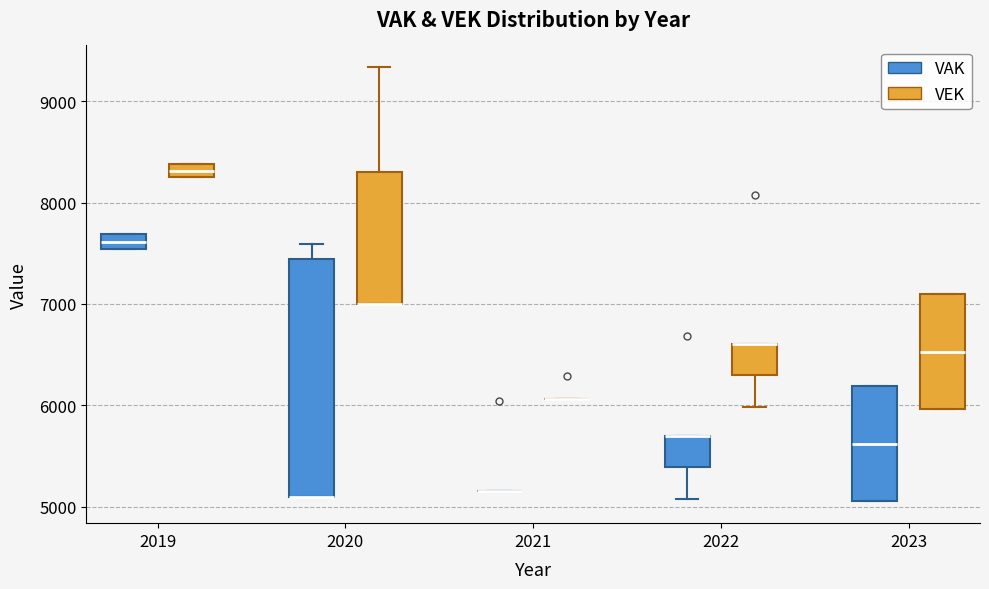

Where does the lower whisker of the box for 2022 (VAK) end on the y-axis? The values are not printed on the chart, so give them approximately, as read against the axis.

5100